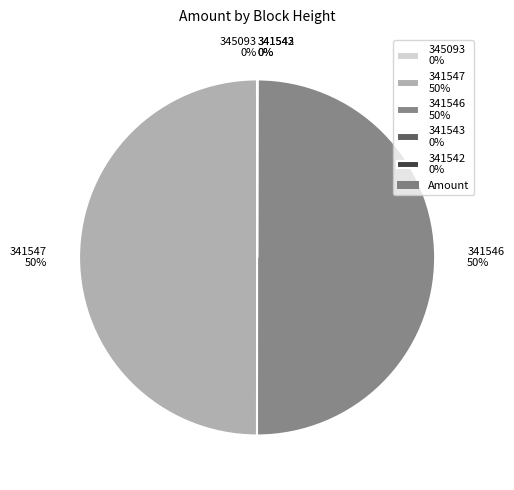

Is it true that 341546 50% is 50% of the pie?

True